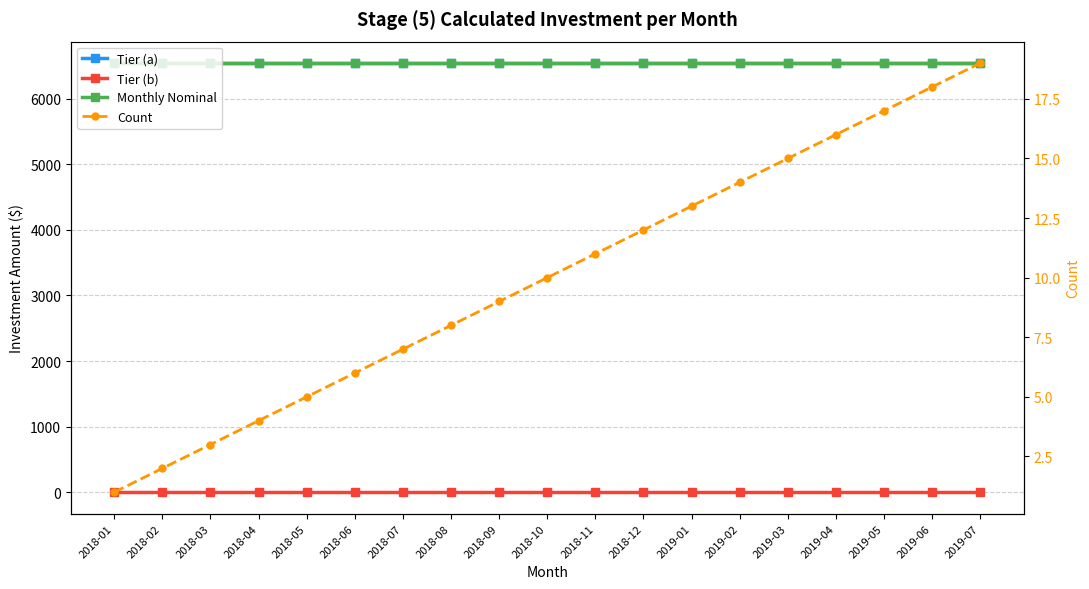

What is the value of the Tier (a) point at the 8th from the left?

6541.7